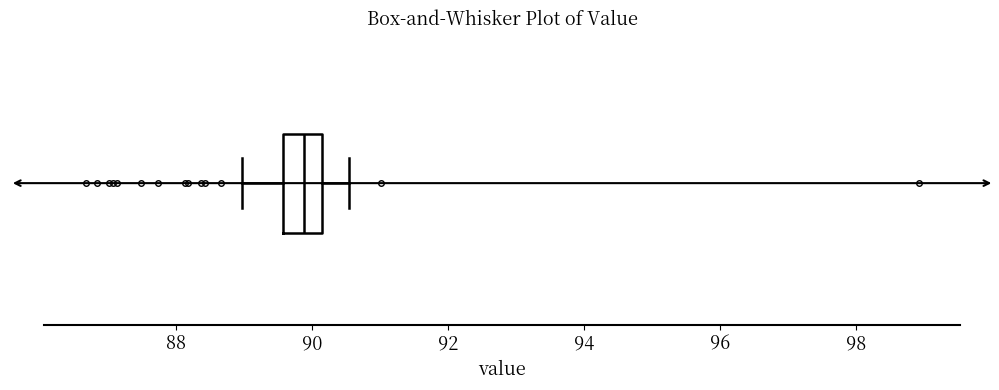

Transcribe this box plot: give where the median line is, the range the box spans, and where the two whiskers end, as read against the x-axis. The values are not printed on the chart, so give them approximately, as read against the axis.

median 89.8, box 89.6 to 90.2, whiskers 89.0 to 90.6